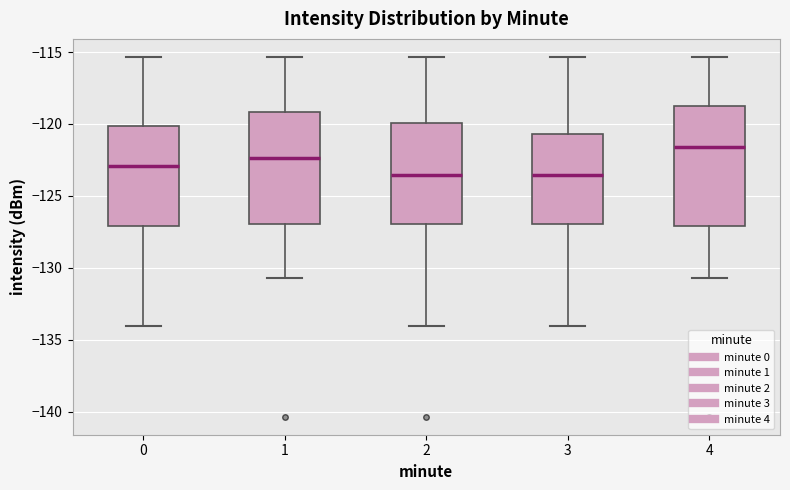

Reading left to right, read every box against the y-axis: the position of its median line, the range the box covers, and the ends of its whiskers. The values are not printed on the chart, so give them approximately, as read against the axis.

0: median -123.0, box -127.0 to -120.0, whiskers -134.0 to -115.5
1: median -122.5, box -127.0 to -119.0, whiskers -130.5 to -115.5
2: median -123.5, box -127.0 to -120.0, whiskers -134.0 to -115.5
3: median -123.5, box -127.0 to -120.5, whiskers -134.0 to -115.5
4: median -121.5, box -127.0 to -118.5, whiskers -130.5 to -115.5